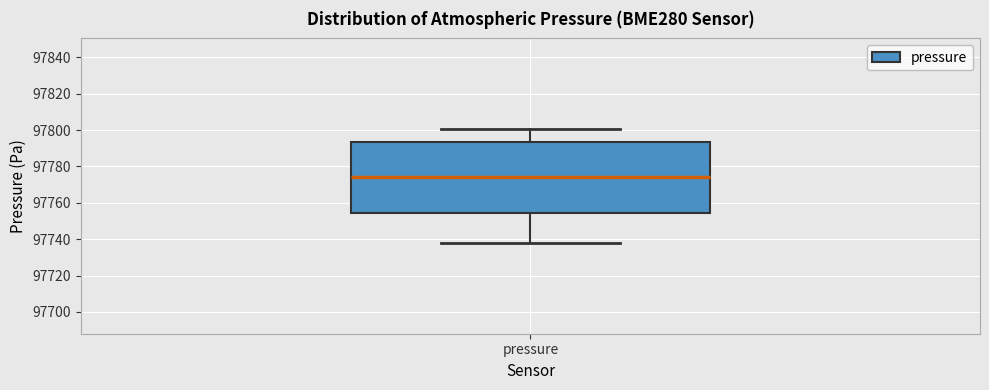

Transcribe this box plot: give where the median line is, the range the box spans, and where the two whiskers end, as read against the y-axis. The values are not printed on the chart, so give them approximately, as read against the axis.

median 97774, box 97754 to 97794, whiskers 97738 to 97800